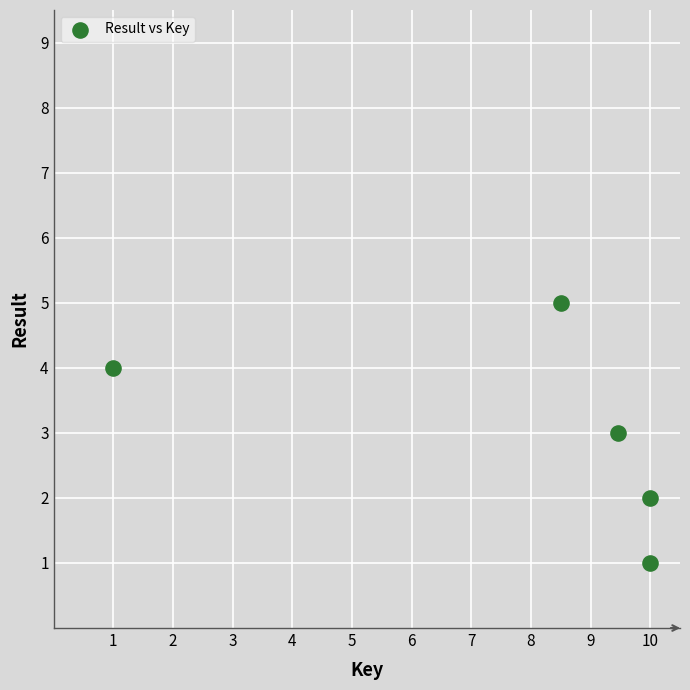

What is the range of Y values (max minus min)?

4